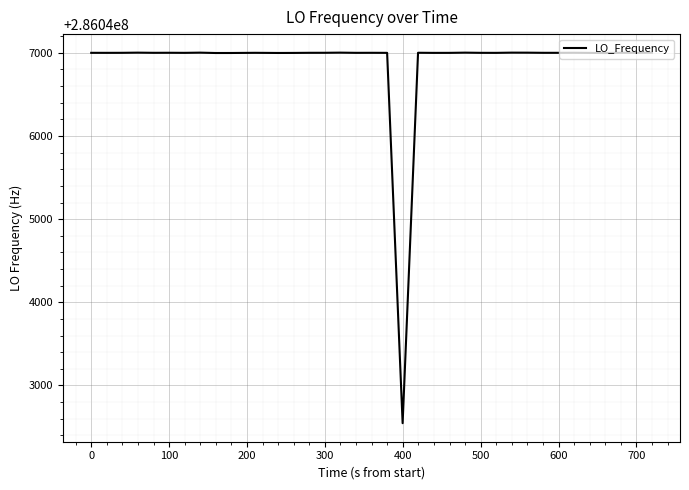

What is the maximum value shown in the chart?

286047002.7